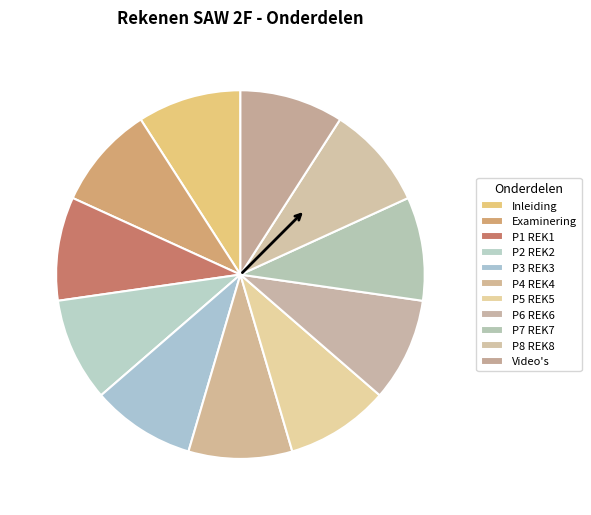

To the nearest percent, what is the combined percentage of P4 REK4 and P3 REK3?

18%